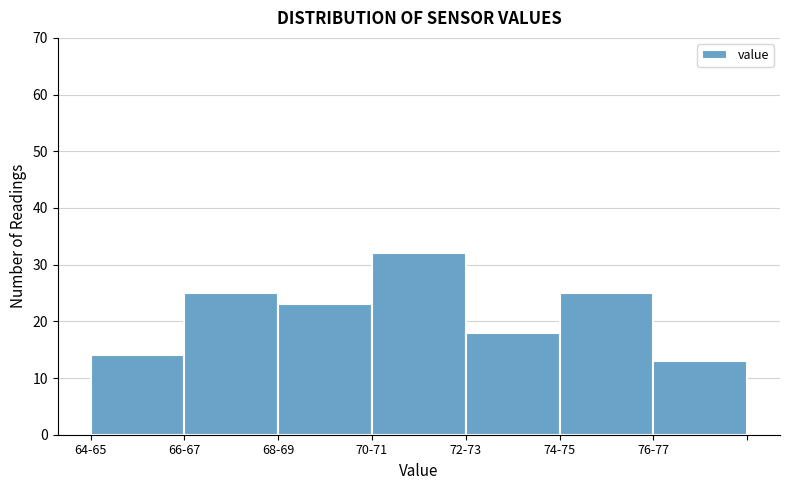

Reading right to left, transcribe all the data shown in this chart.

76-77=13	74-75=25	72-73=18	70-71=32	68-69=23	66-67=25	64-65=14